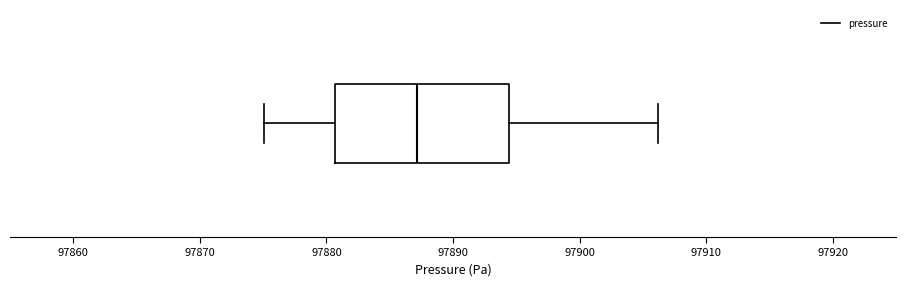

Where is the left edge of the box on the x-axis? The values are not printed on the chart, so give them approximately, as read against the axis.

97881